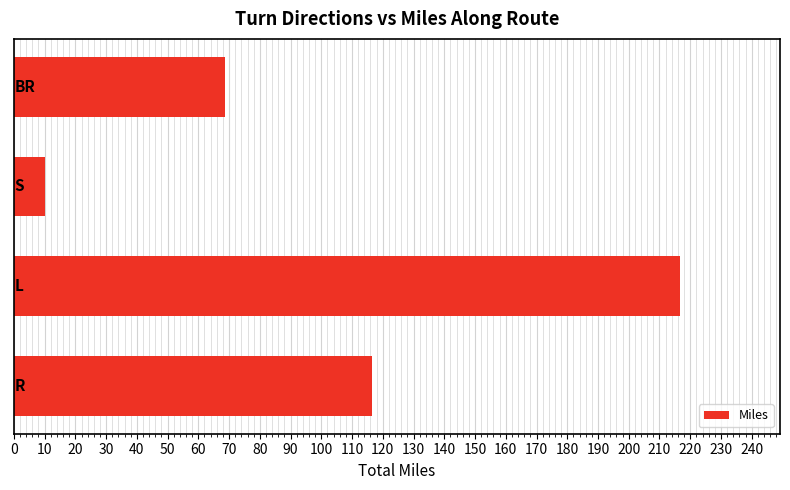

How many series are shown in this chart?

1